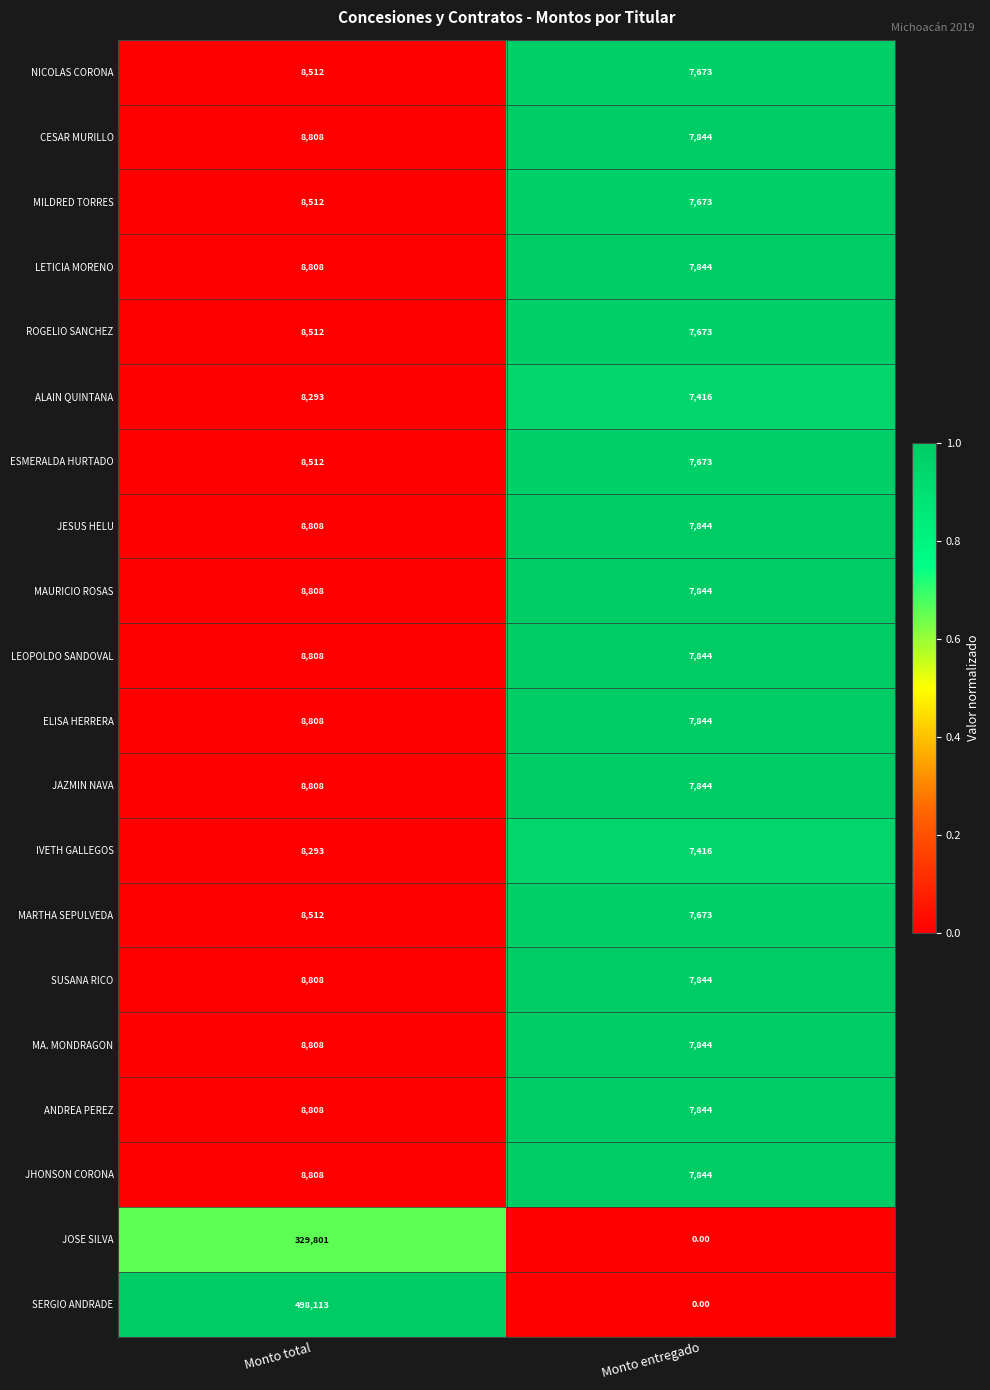

Which category has the lowest value across all series?

Monto entregado